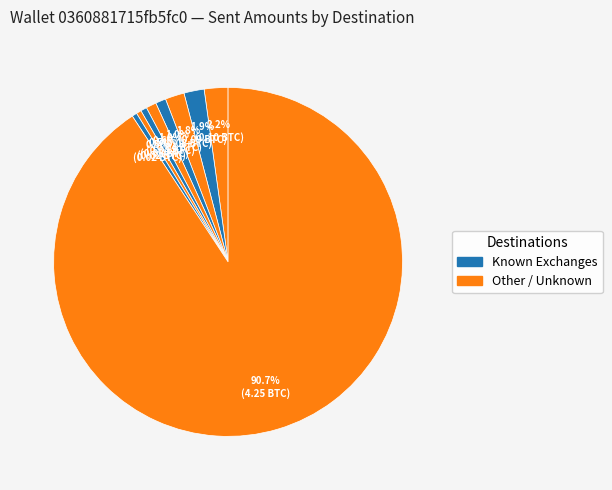

Which slice is the largest?

Other